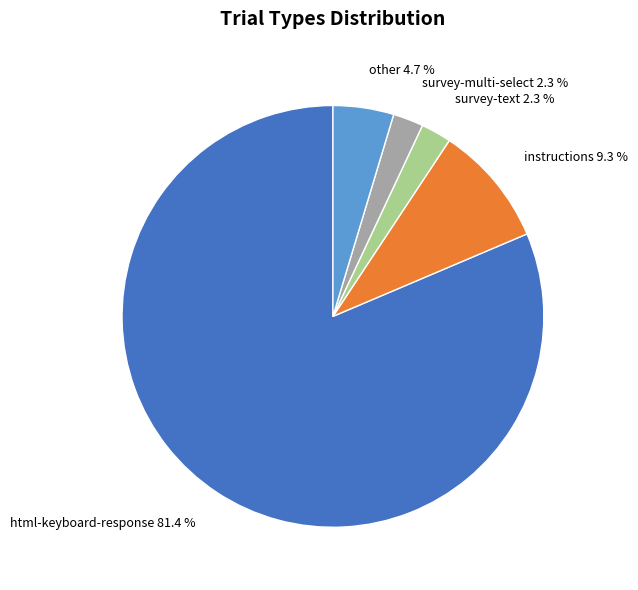

Does html-keyboard-response represent more than half of the total?

Yes